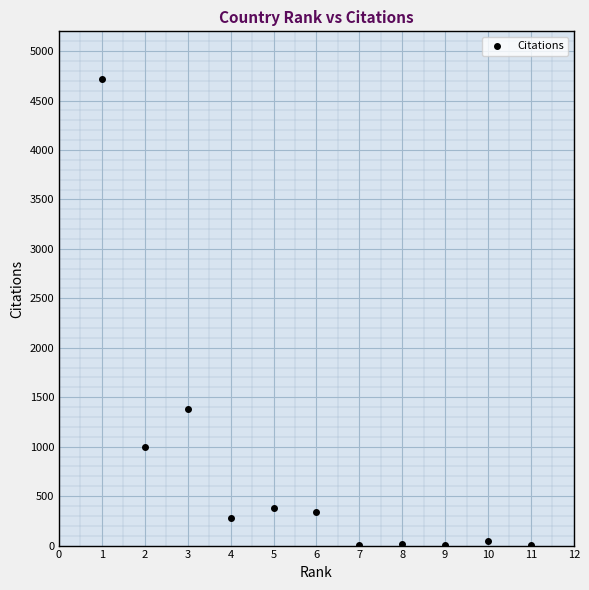

What is the average X value?

6